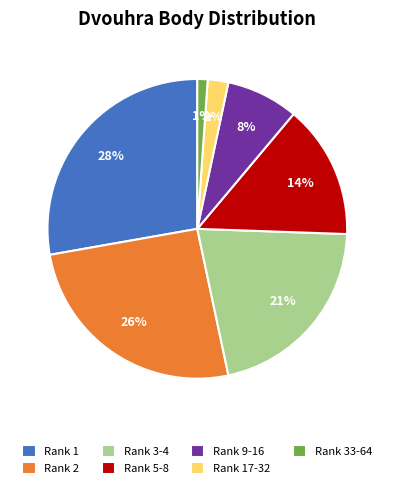

To the nearest percent, what is the average slice percentage?

14%